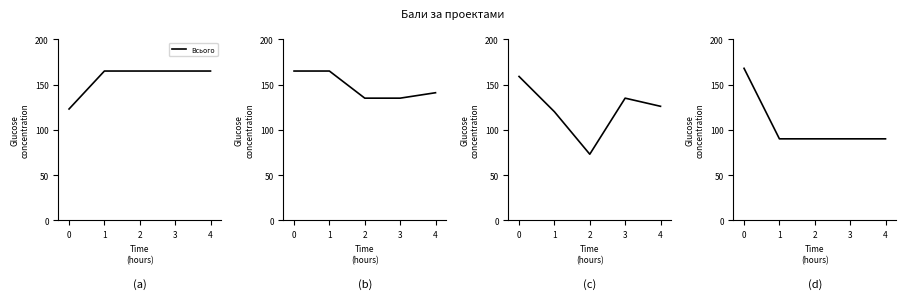

What is the value of the 1st point from the left?

168